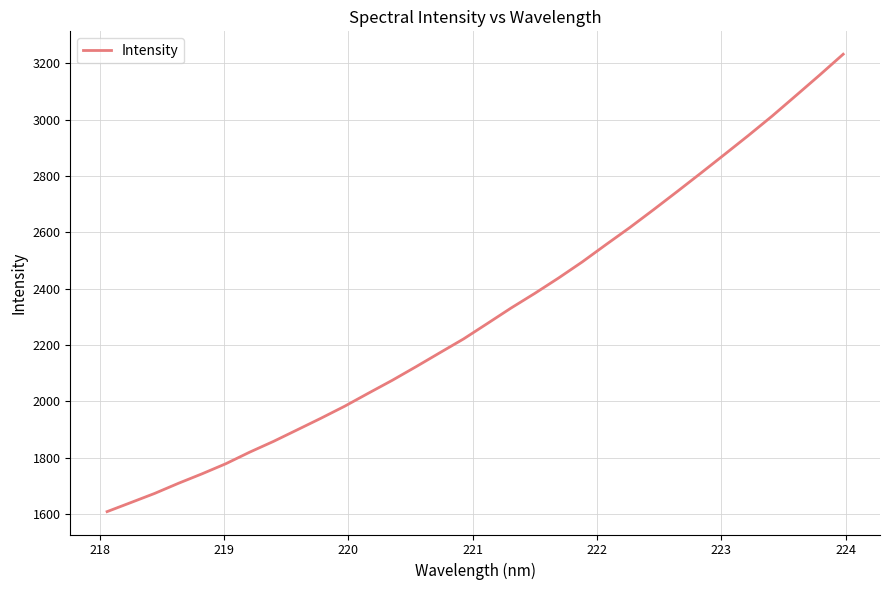

What is the difference between the maximum and minimum values?

1624.0